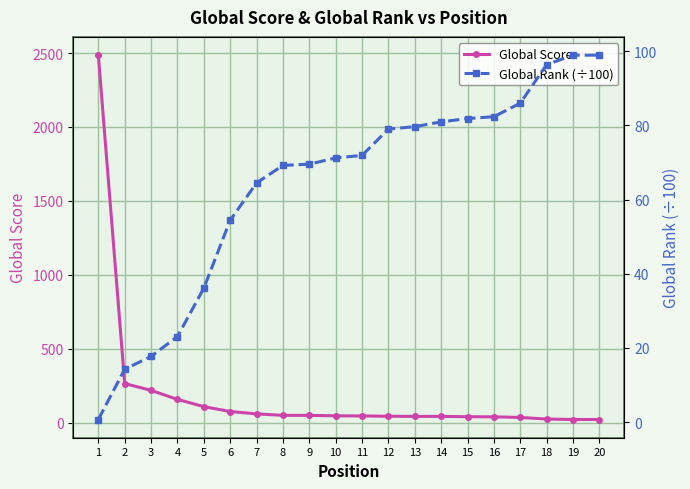

What are all the series names shown in the legend?

Global Score, Global Rank (÷100)